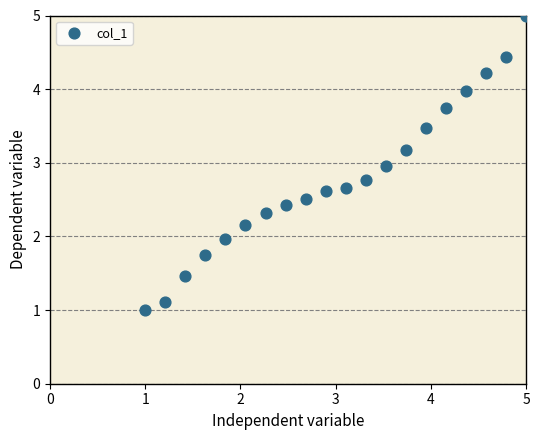

What is the range of Y values (max minus min)?

4.0